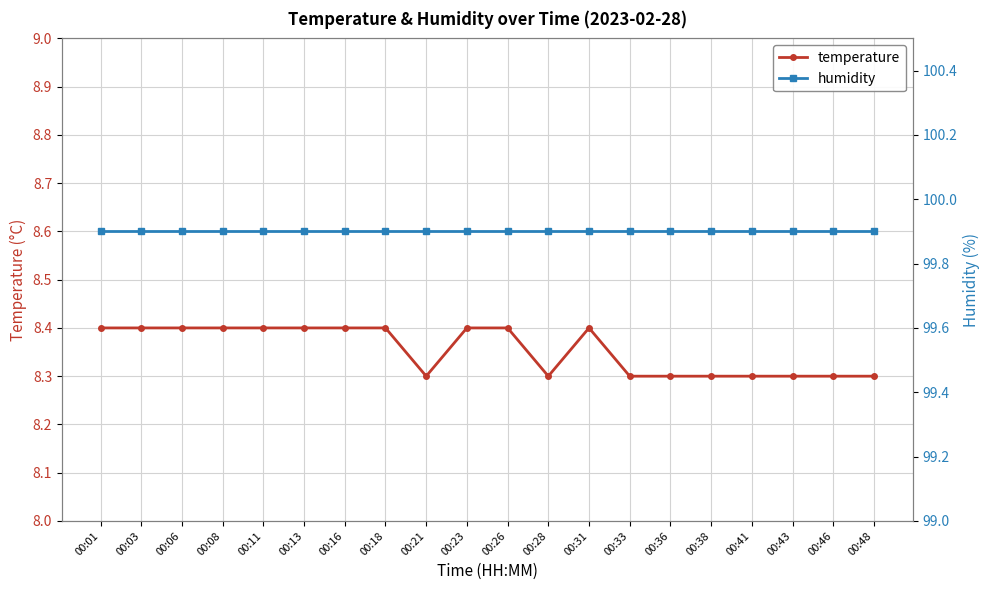

Reading left to right, extract all data points from this chart.

temperature: 00:01=8.4	00:03=8.4	00:06=8.4	00:08=8.4	00:11=8.4	00:13=8.4	00:16=8.4	00:18=8.4	00:21=8.3	00:23=8.4	00:26=8.4	00:28=8.3	00:31=8.4	00:33=8.3	00:36=8.3	00:38=8.3	00:41=8.3	00:43=8.3	00:46=8.3	00:48=8.3
humidity: 00:01=99.9	00:03=99.9	00:06=99.9	00:08=99.9	00:11=99.9	00:13=99.9	00:16=99.9	00:18=99.9	00:21=99.9	00:23=99.9	00:26=99.9	00:28=99.9	00:31=99.9	00:33=99.9	00:36=99.9	00:38=99.9	00:41=99.9	00:43=99.9	00:46=99.9	00:48=99.9